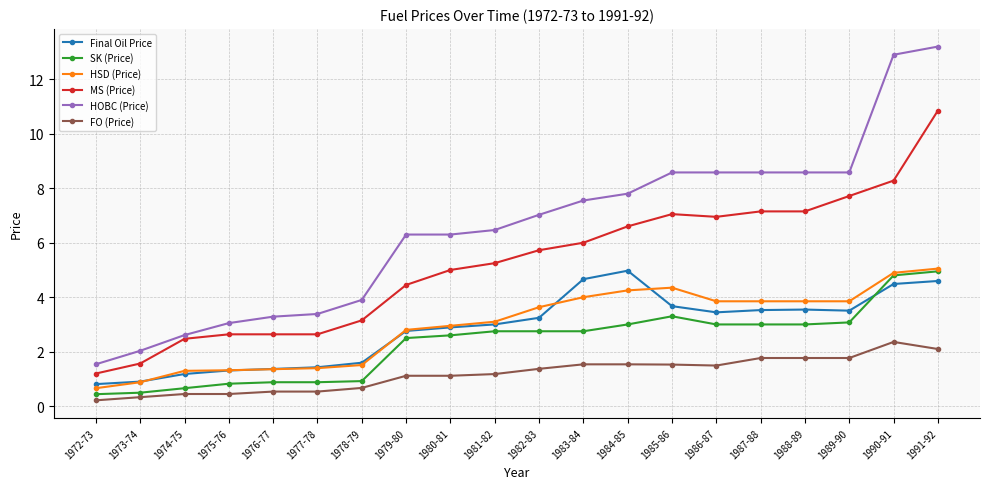

Which series has the widest spread of values?

HOBC (Price)